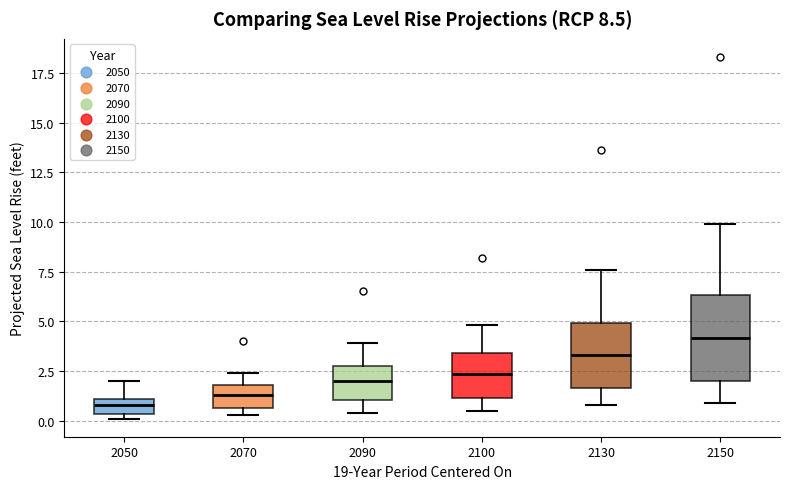

Comparing the boxes themselves (not the whiskers), which one is the tallest?

2150